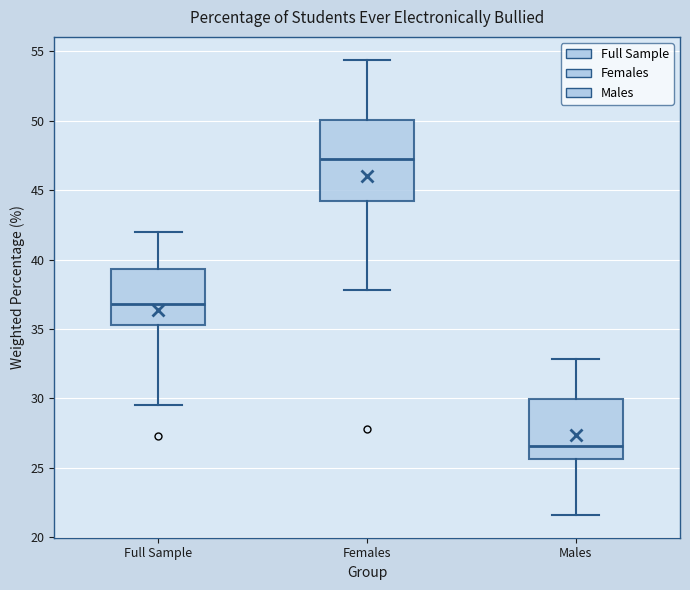

Where is the lower edge of the box for Females on the y-axis? The values are not printed on the chart, so give them approximately, as read against the axis.

44.0